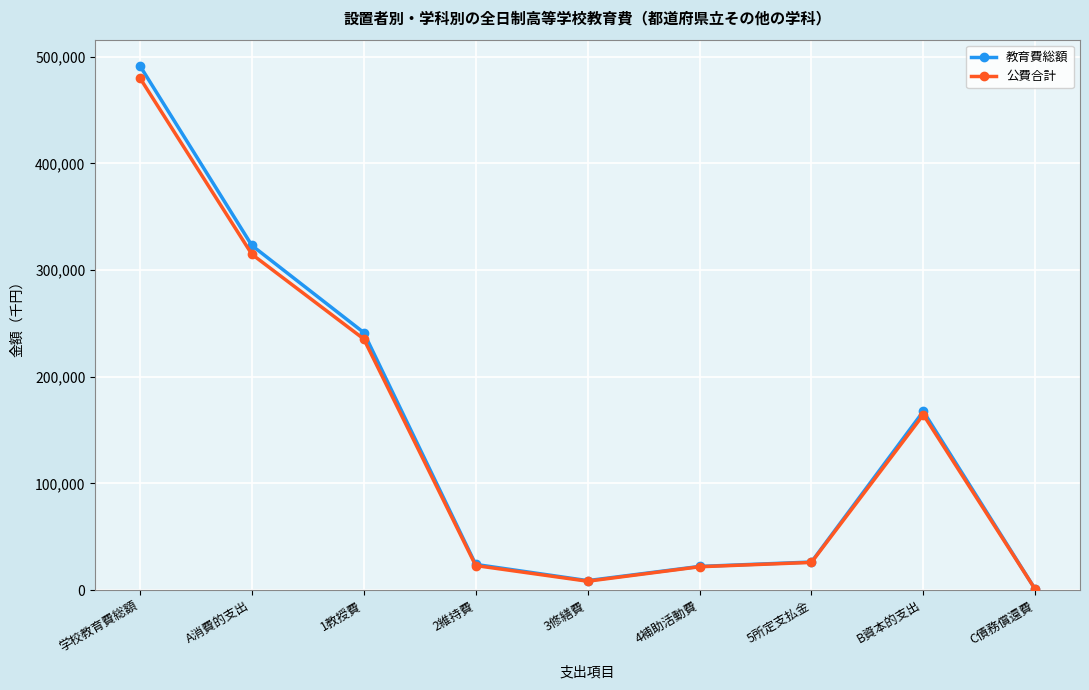

The value of 公費合計 at 2維持費 is 23066. True or false?

True